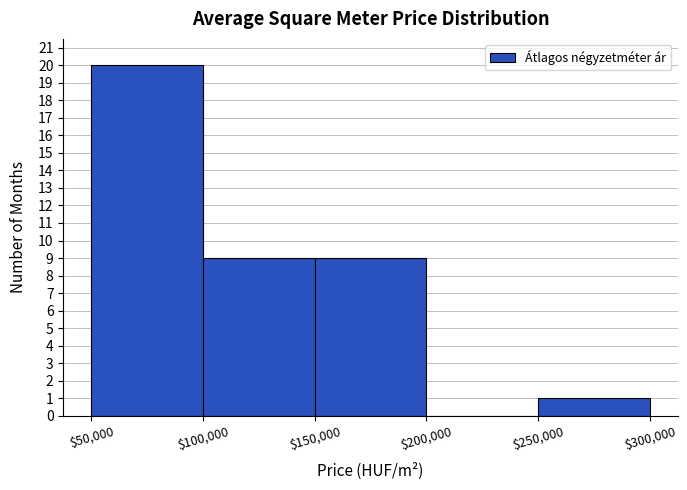

Reading left to right, list every bar in this chart as the range it spans on the x-axis followed by its height. The values are not printed on the chart, so give them approximately, as read against the axis.

$50,000 to $100,000: 20
$100,000 to $150,000: 9
$150,000 to $200,000: 9
$200,000 to $250,000: 0
$250,000 to $300,000: 1